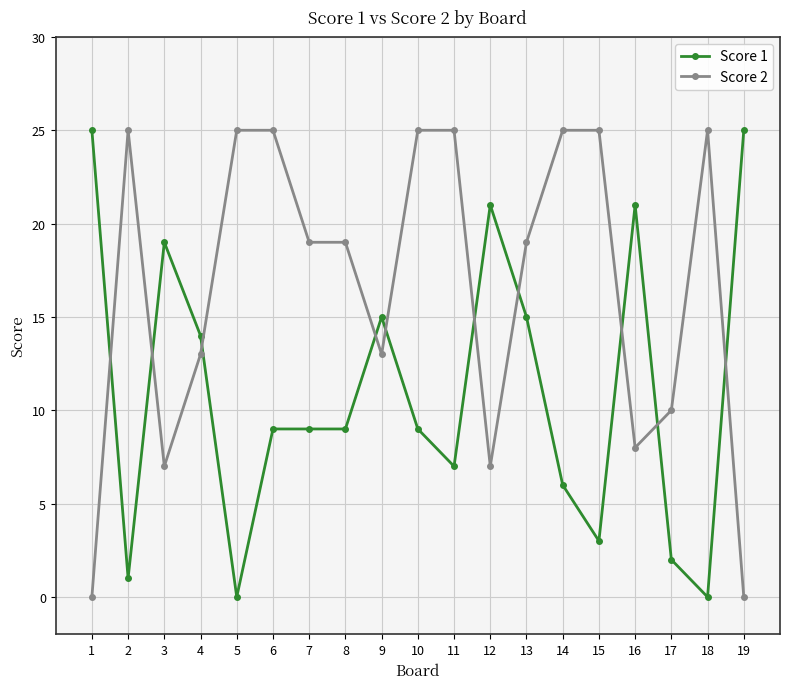

At 17, list the series in order from smallest to largest.

Score 1, Score 2